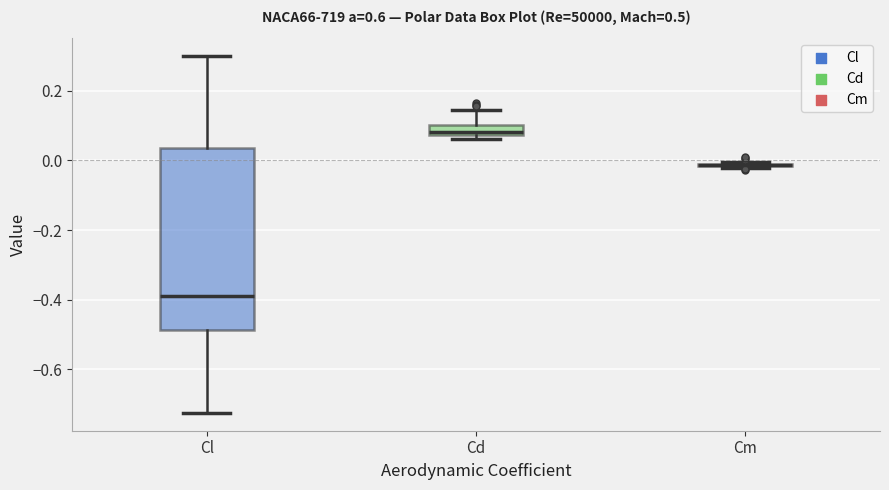

Which box is the tallest, from its lower edge to its upper edge?

Cl